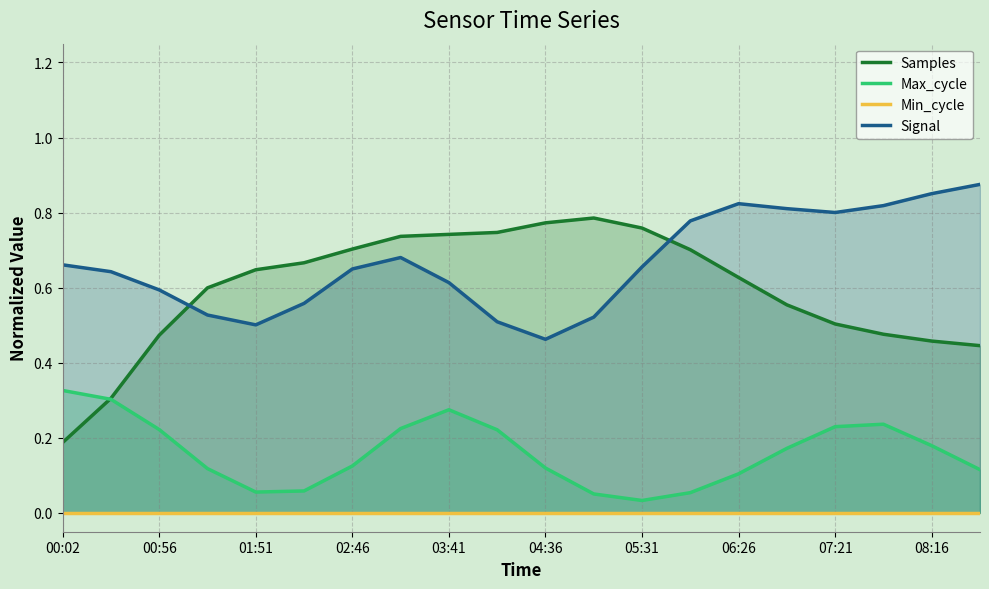

At which category does Signal reach its first local valley?

01:51